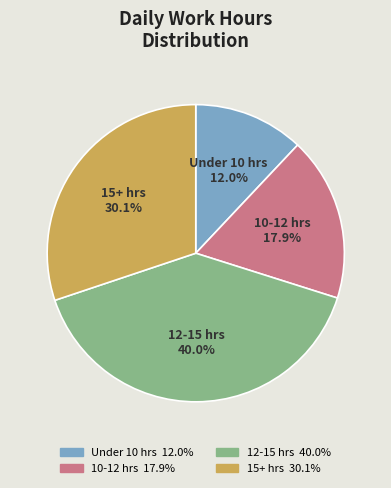

Is there a majority slice in this chart?

No